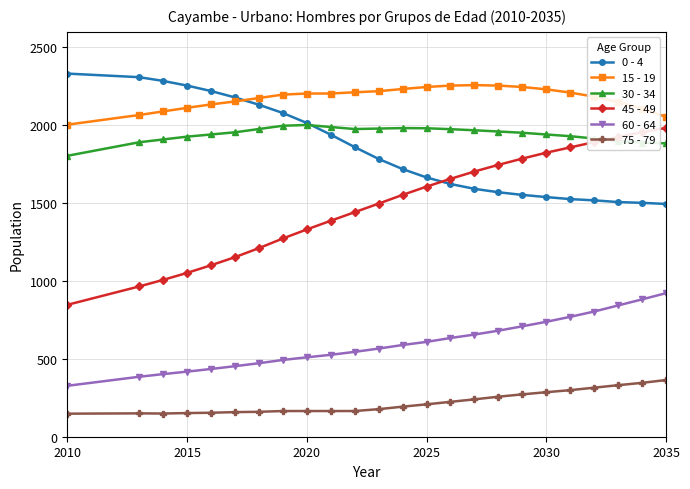

What is the value of the 45 - 49 point at the 7th from the left?

1211